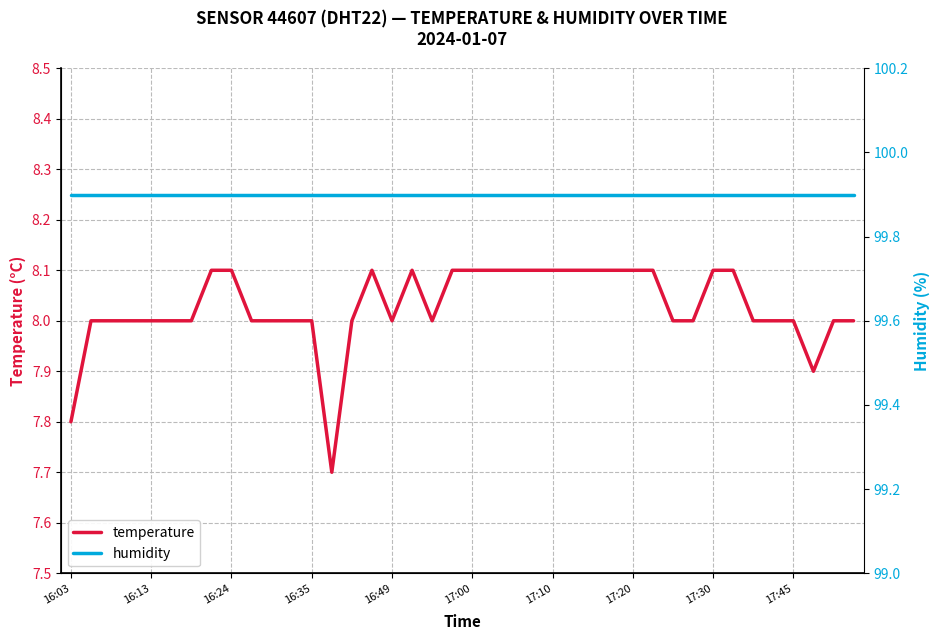

True or false: temperature has a value of 8.1 at 17:20.

True